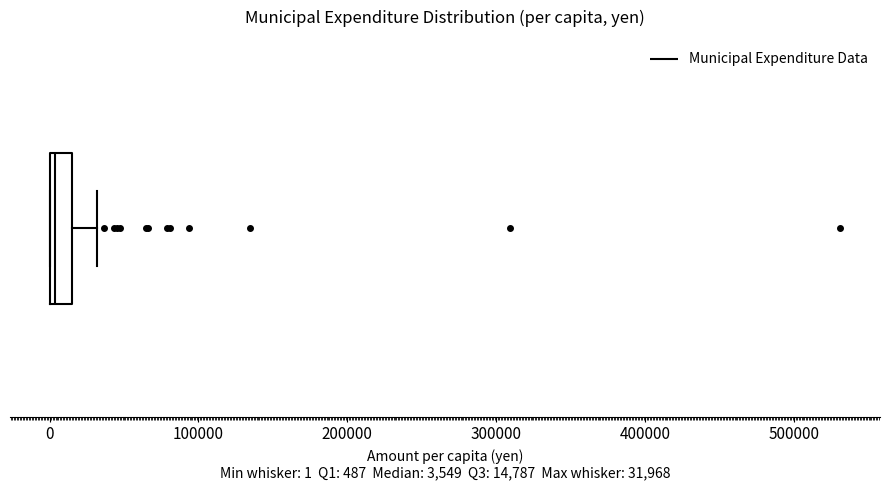

Where is the left edge of the box on the x-axis? The values are not printed on the chart, so give them approximately, as read against the axis.

0